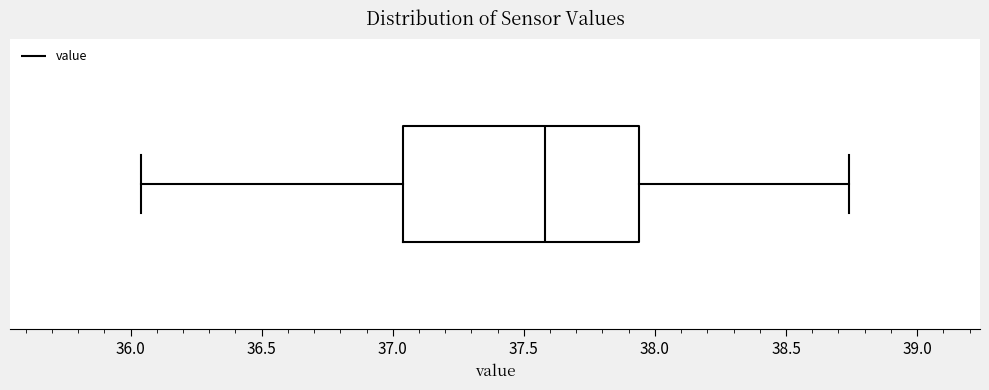

Transcribe this box plot: give where the median line is, the range the box spans, and where the two whiskers end, as read against the x-axis. The values are not printed on the chart, so give them approximately, as read against the axis.

median 37.60, box 37.05 to 37.95, whiskers 36.05 to 38.75